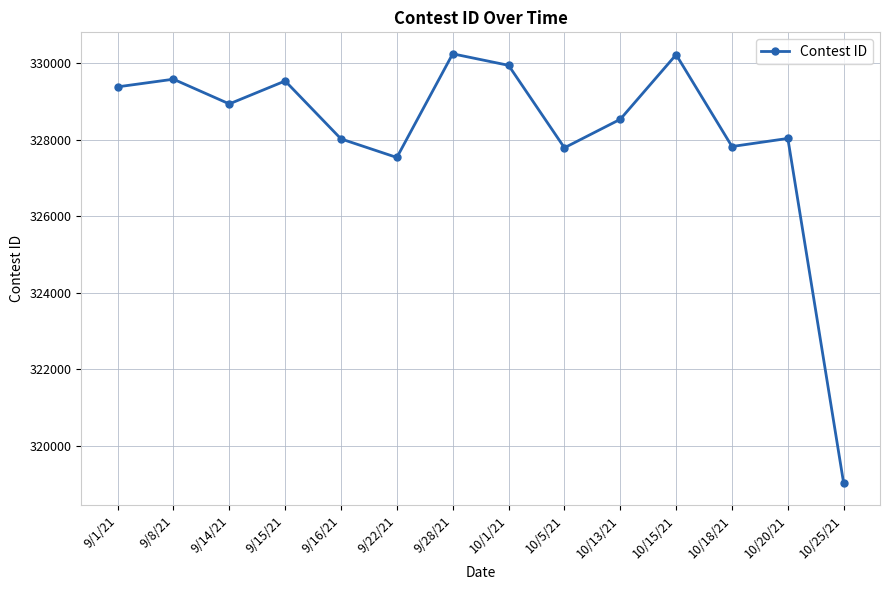

True or false: the data shows 319008 at 10/25/21.

True